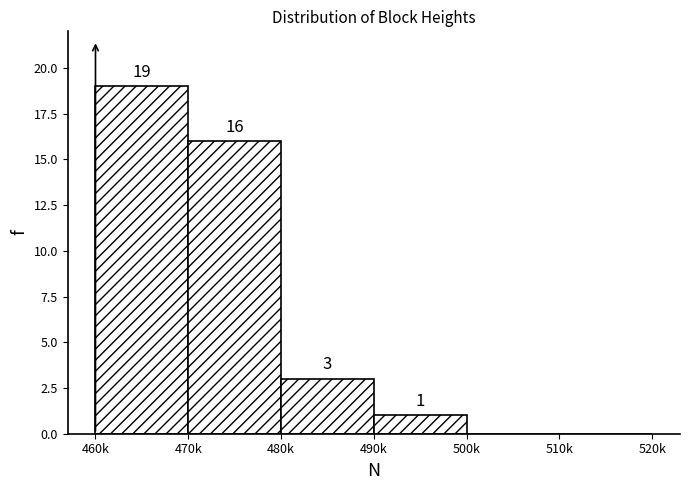

Reading right to left, transcribe all the data shown in this chart.

510k=0	500k=0	490k=1	480k=3	470k=16	460k=19